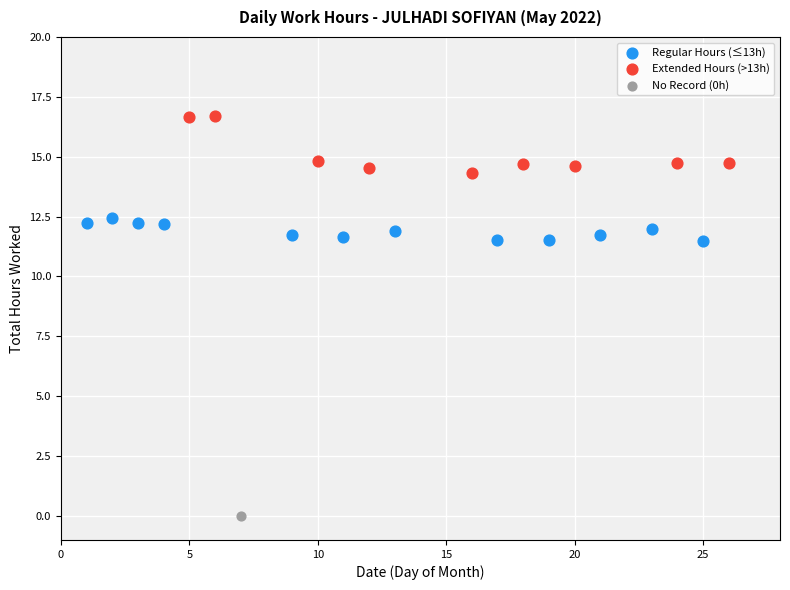

What are all the series names shown in the legend?

Regular Hours (≤13h), Extended Hours (>13h), No Record (0h)